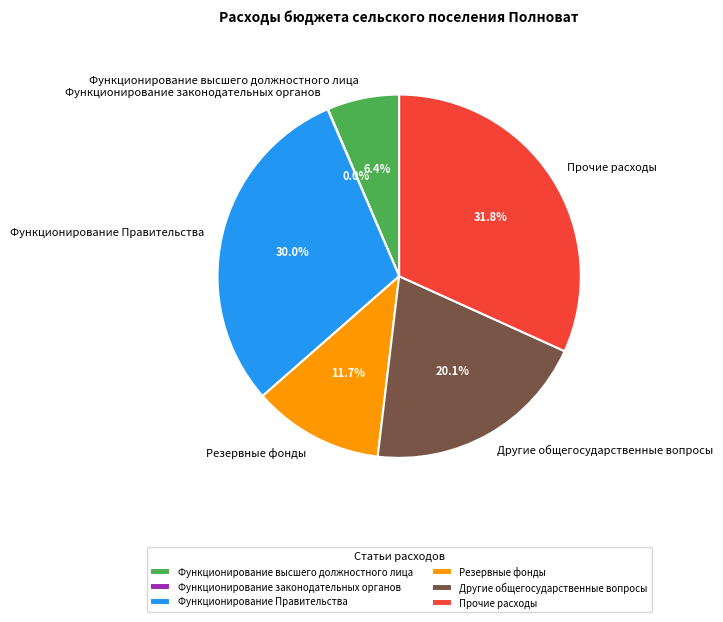

What percentage do Прочие расходы and Функционирование высшего должностного лица together represent?

38.2%